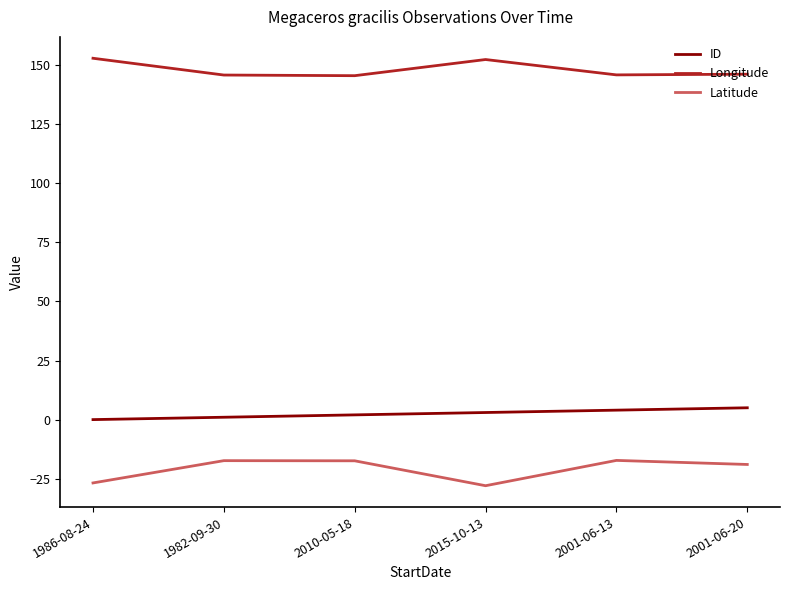

What is the difference between the second highest and second lowest values in the Longitude series?

6.6